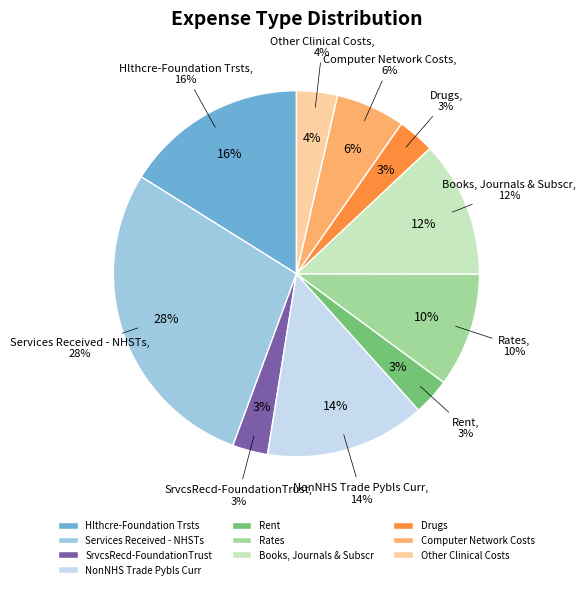

Approximately how many times larger is the value at Rent compared to NonNHS Trade Pybls Curr?

0.2